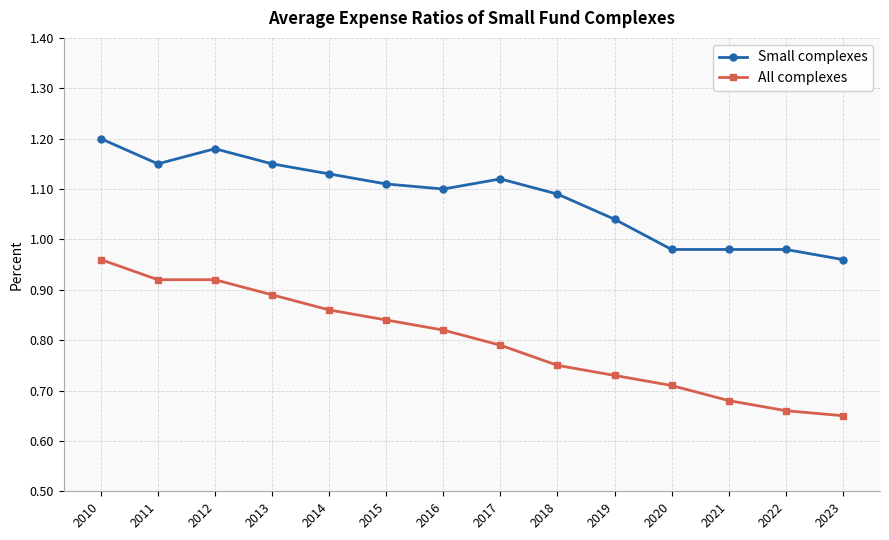

Which category has the highest value across all series?

2010